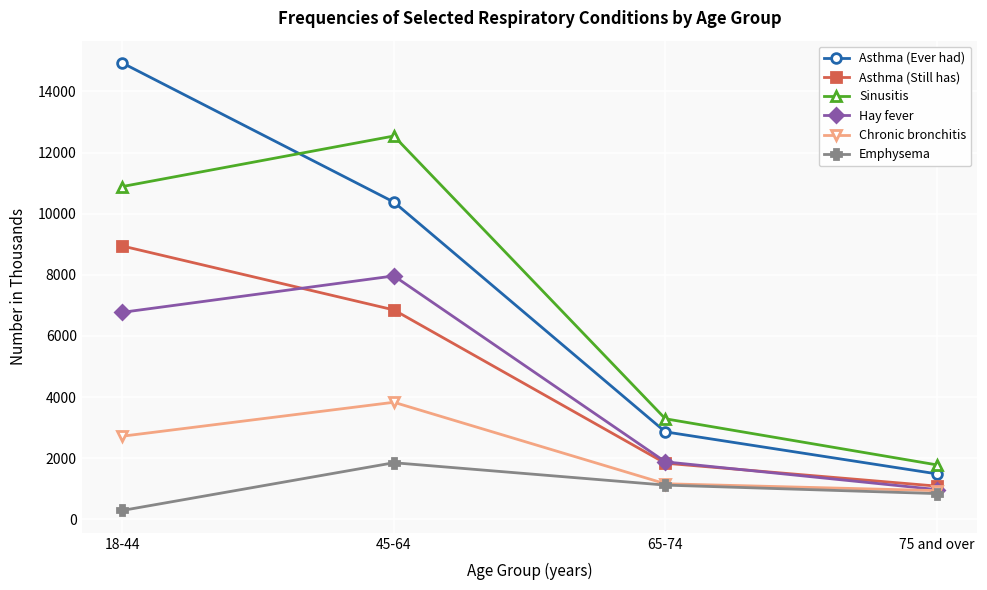

What is the label of the 2nd point from the left?

45-64